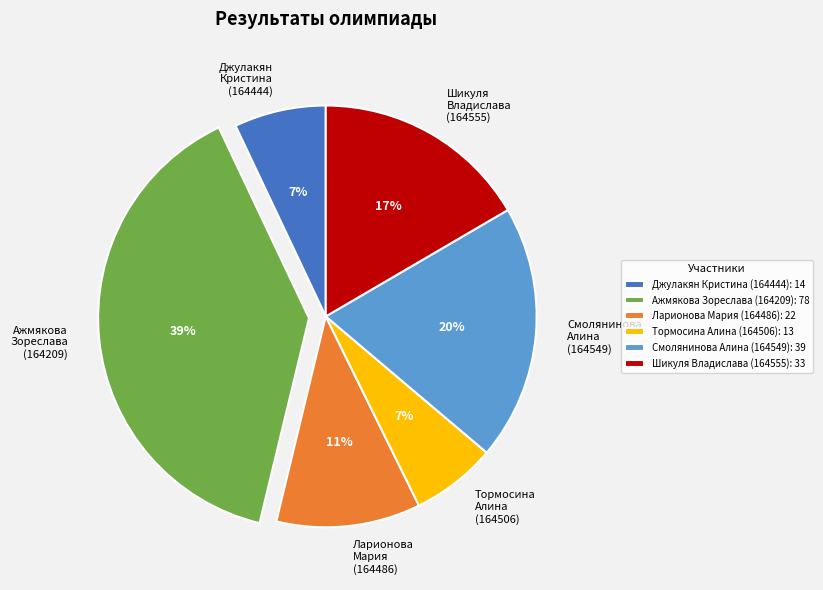

Is the sum of Тормосина Алина (164506) and Смолянинова Алина (164549) greater than half?

No